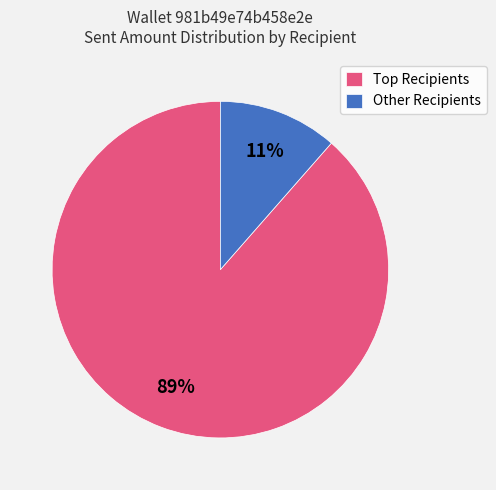

To the nearest percent, what is the average slice percentage?

50%